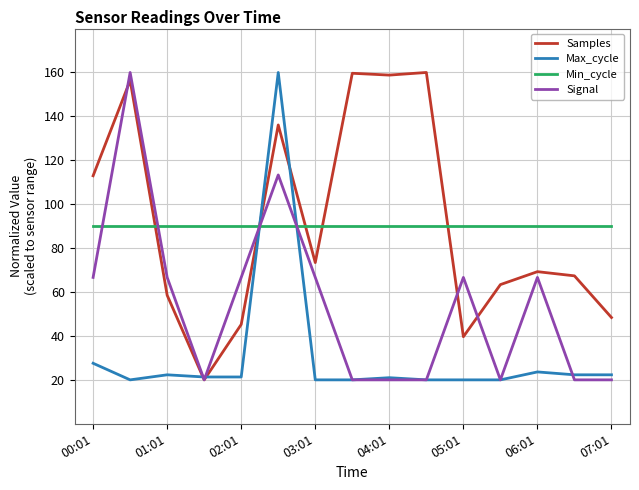

Which series ends up on top after the final intersection of Max_cycle and Min_cycle?

Min_cycle